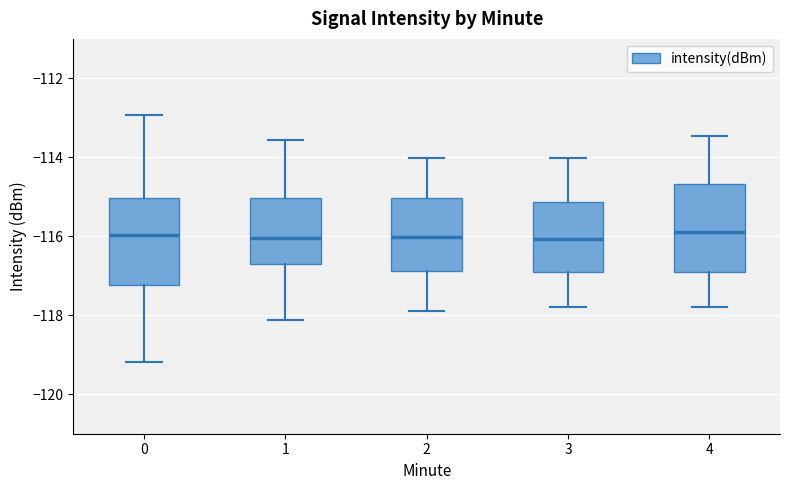

Reading left to right, read every box against the y-axis: the position of its median line, the range the box covers, and the ends of its whiskers. The values are not printed on the chart, so give them approximately, as read against the axis.

0: median -116.0, box -117.2 to -115.0, whiskers -119.2 to -113.0
1: median -116.0, box -116.8 to -115.0, whiskers -118.2 to -113.6
2: median -116.0, box -116.8 to -115.0, whiskers -118.0 to -114.0
3: median -116.0, box -117.0 to -115.2, whiskers -117.8 to -114.0
4: median -116.0, box -117.0 to -114.6, whiskers -117.8 to -113.4